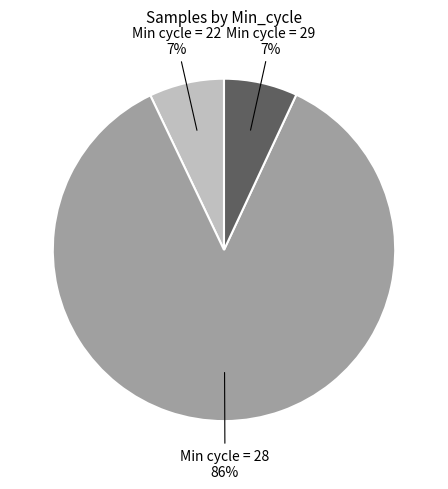

To the nearest percent, what portion does Min cycle = 28 represent?

86%